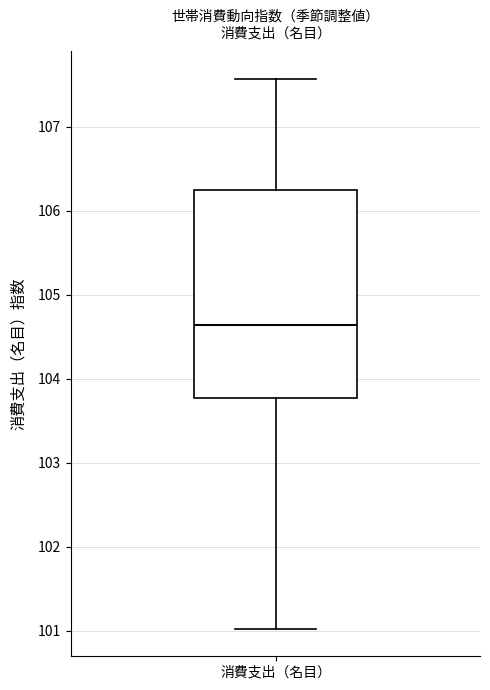

Where is the upper edge of the box for 消費支出（名目） on the y-axis? The values are not printed on the chart, so give them approximately, as read against the axis.

106.2